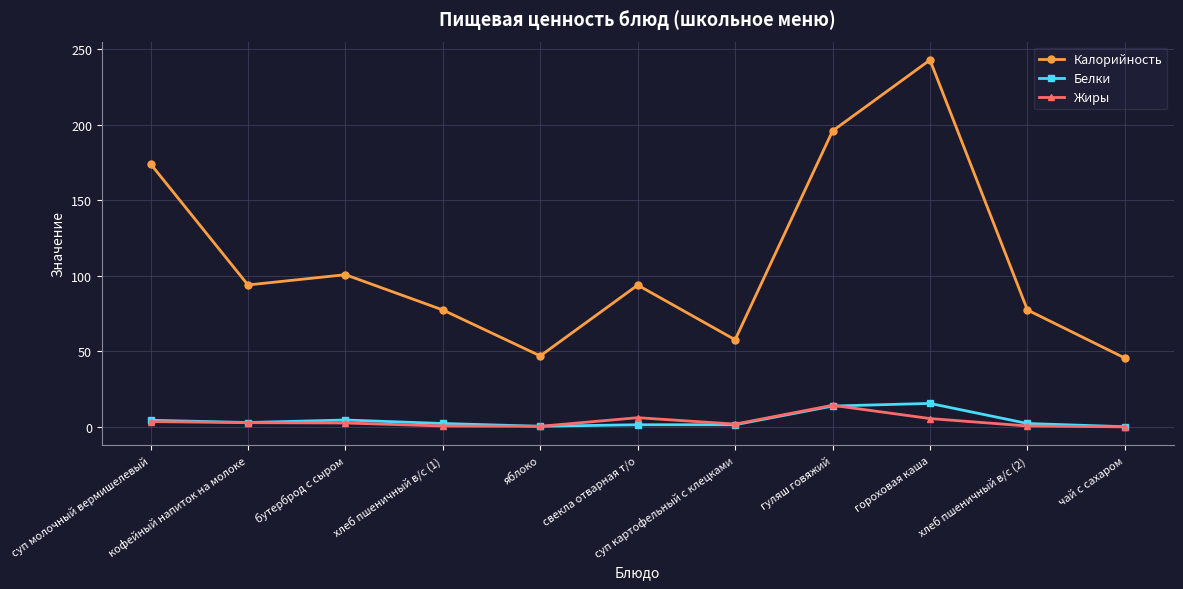

True or false: Калорийность and Жиры intersect in this chart.

False